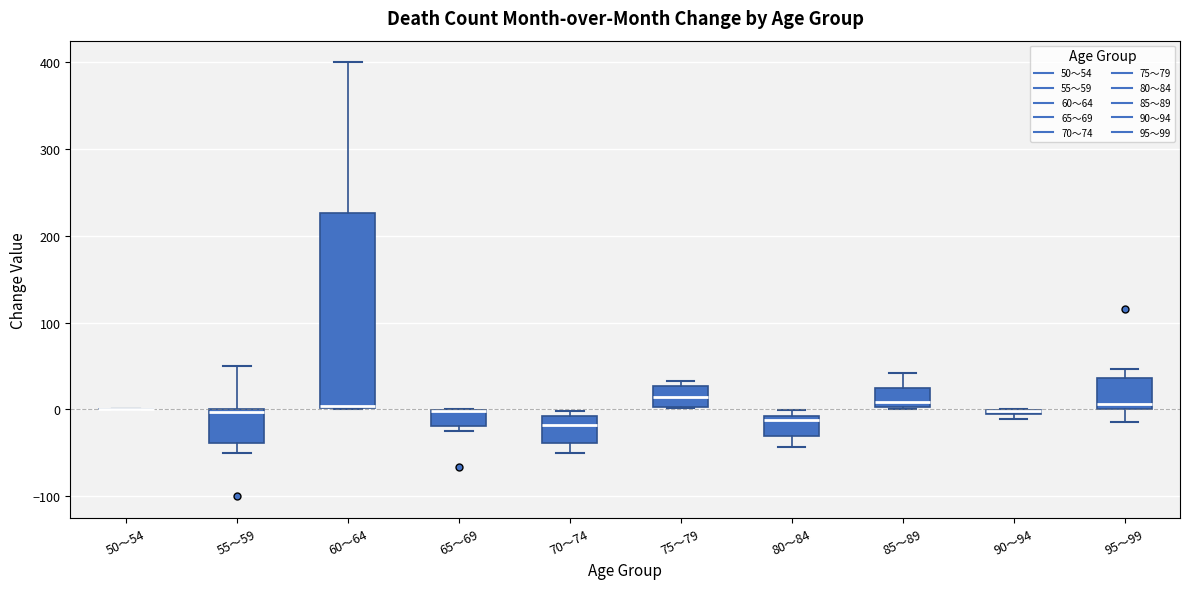

Where is the upper edge of the box for 85～89 on the y-axis? The values are not printed on the chart, so give them approximately, as read against the axis.

20